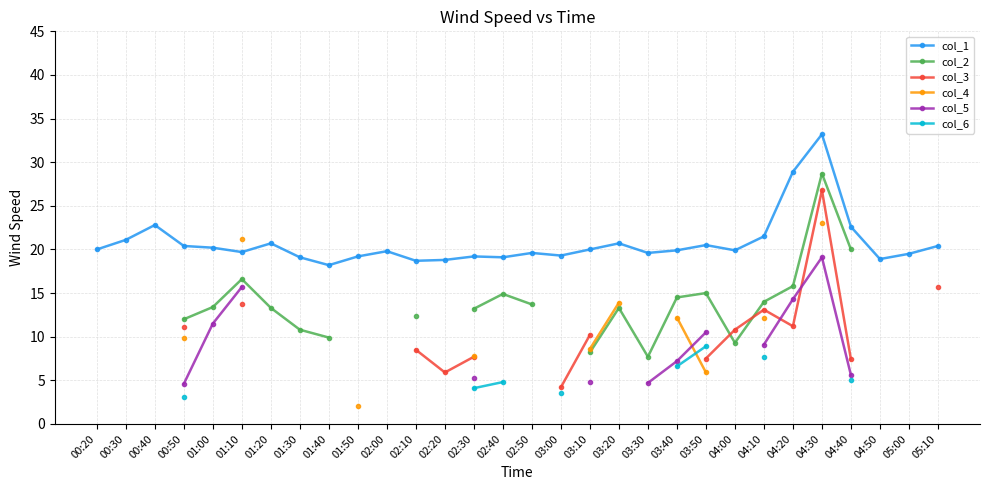

Which has a higher value, 04:00 or 03:40?

04:00